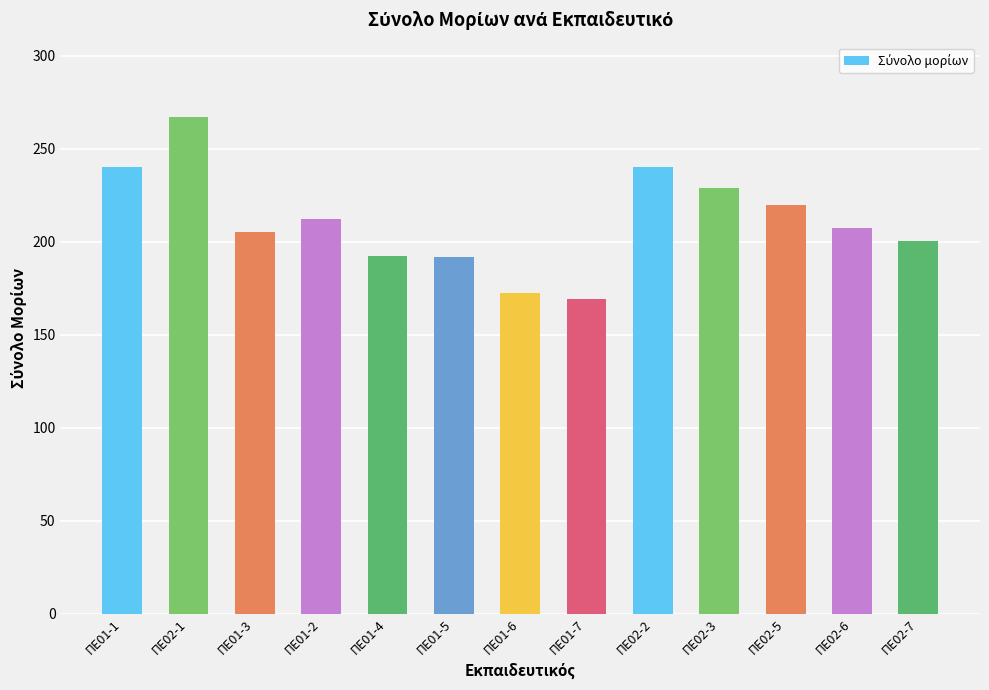

What is the label of the 11th bar from the left?

ΠΕ02-5